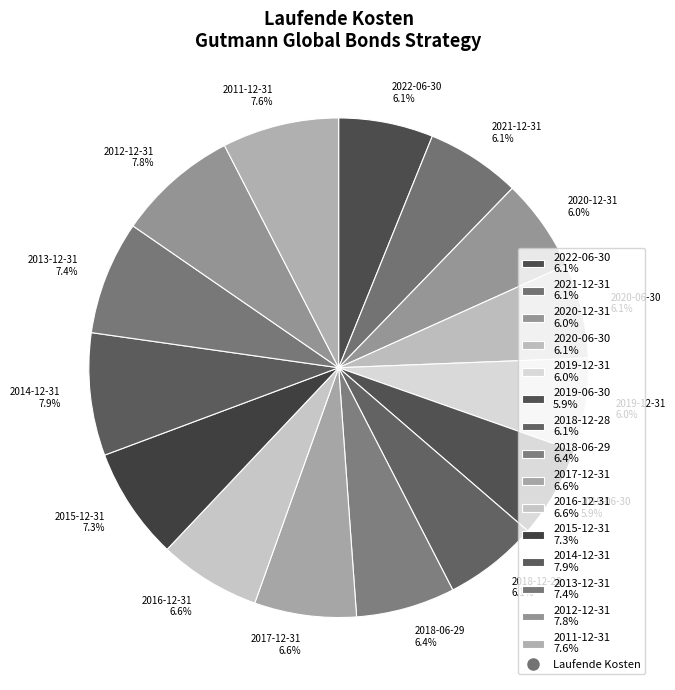

Between 2020-12-31 6.0% and 2014-12-31 7.9%, which is larger?

2014-12-31 7.9%